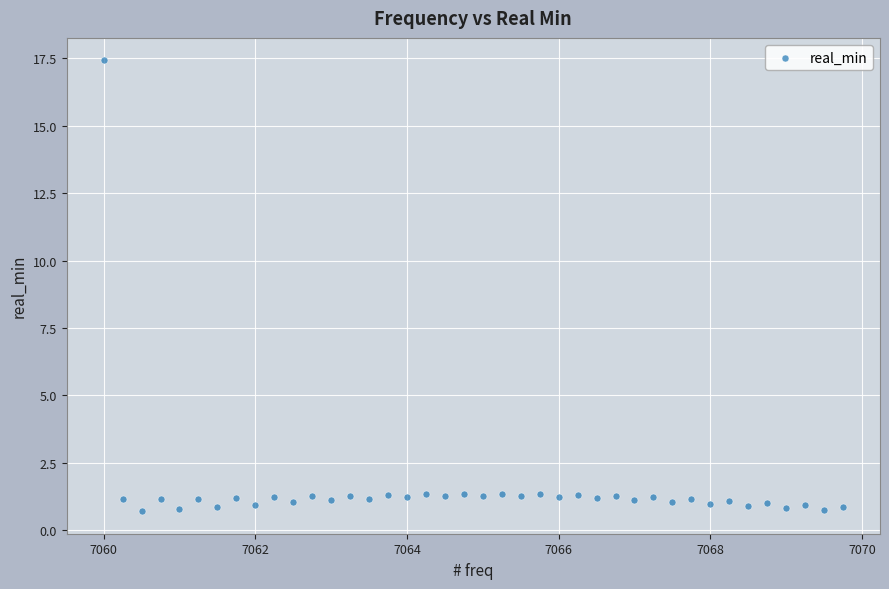

What is the range of Y values (max minus min)?

16.7